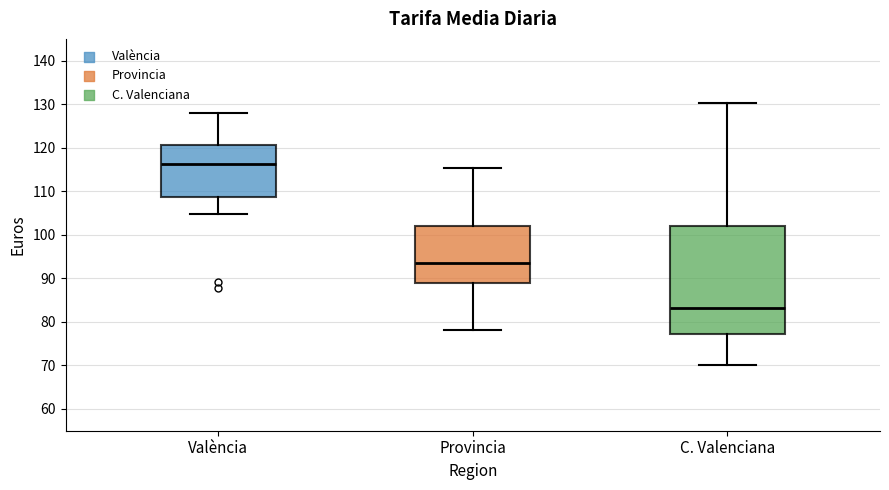

Reading left to right, read every box against the y-axis: the position of its median line, the range the box covers, and the ends of its whiskers. The values are not printed on the chart, so give them approximately, as read against the axis.

València: median 116, box 109 to 121, whiskers 105 to 128
Provincia: median 93, box 89 to 102, whiskers 78 to 115
C. Valenciana: median 83, box 77 to 102, whiskers 70 to 130